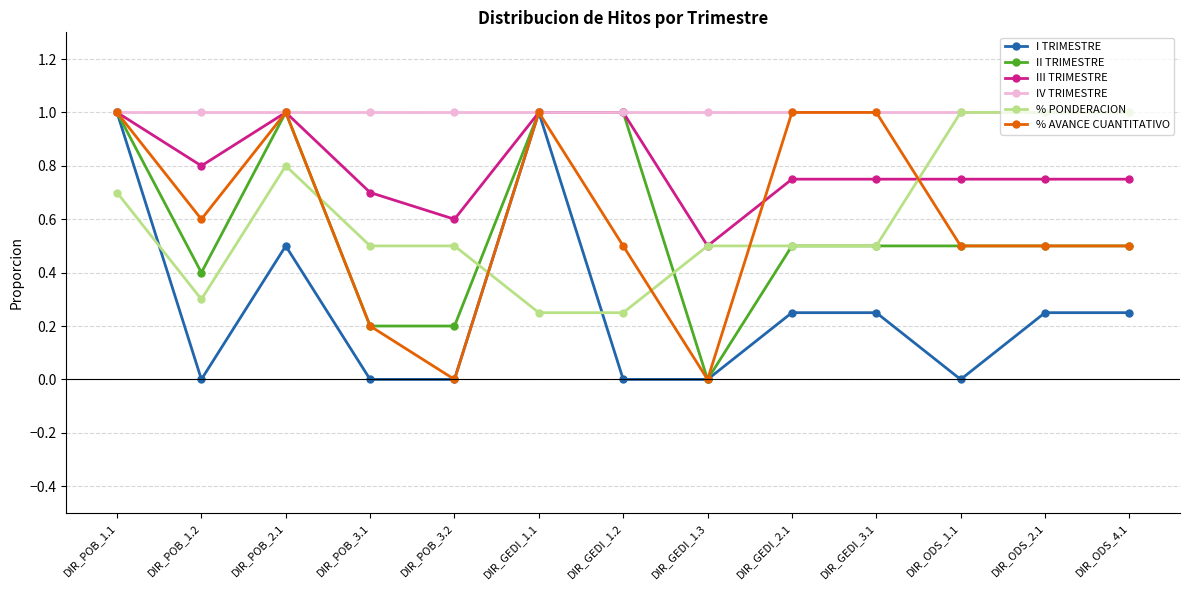

Count the II TRIMESTRE values in the range 0 to 1.

13